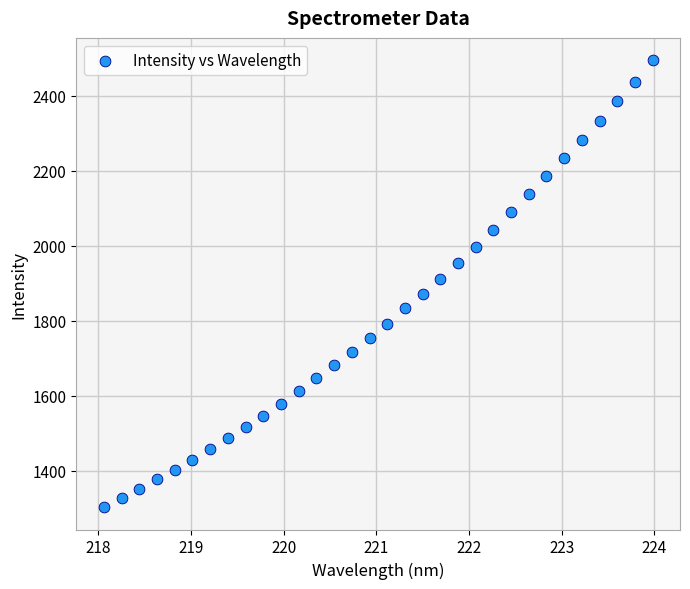

What is the range of Y values (max minus min)?

1191.0